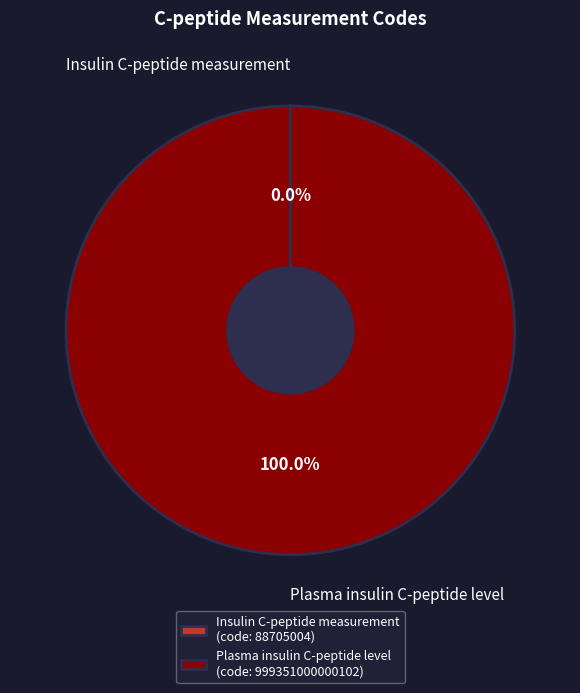

Is Plasma insulin C-peptide level the majority of the pie?

Yes